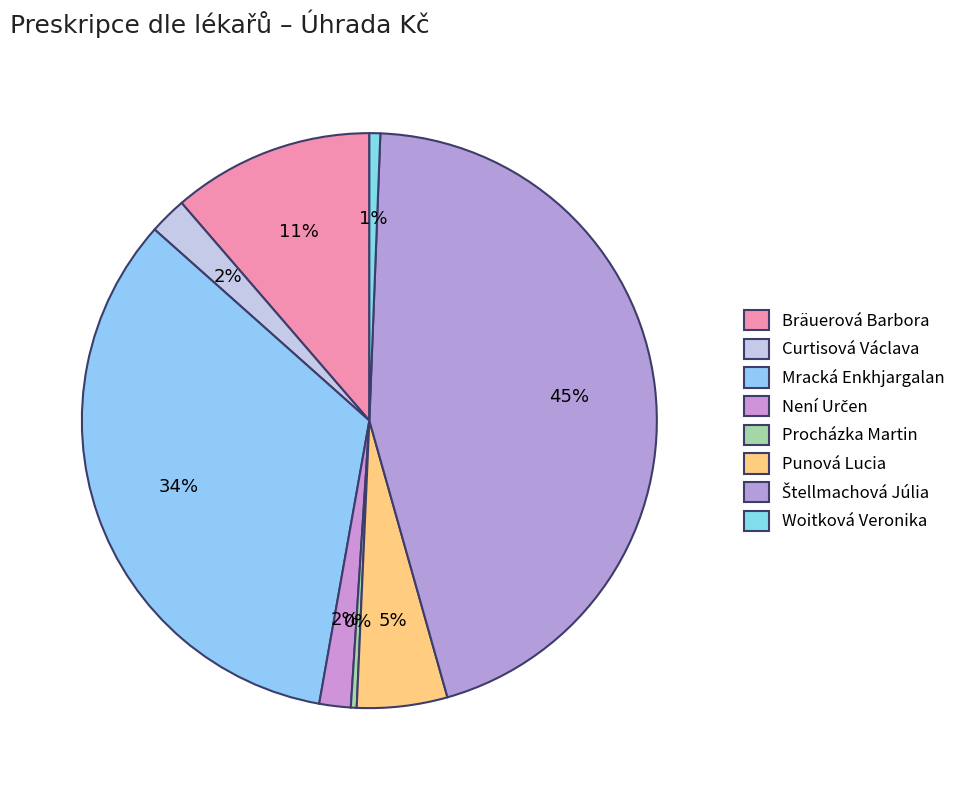

Is Curtisová Václava the majority of the pie?

No